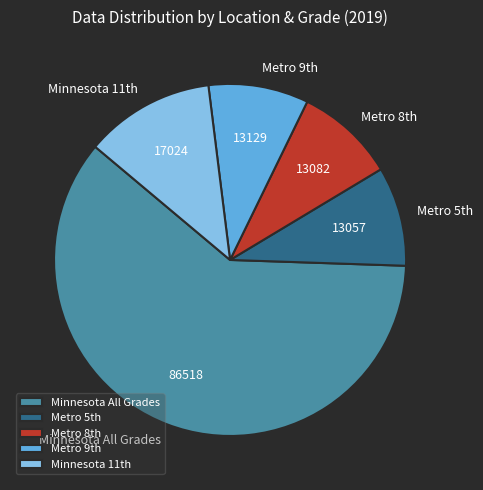

Count the number of slices in the pie.

5